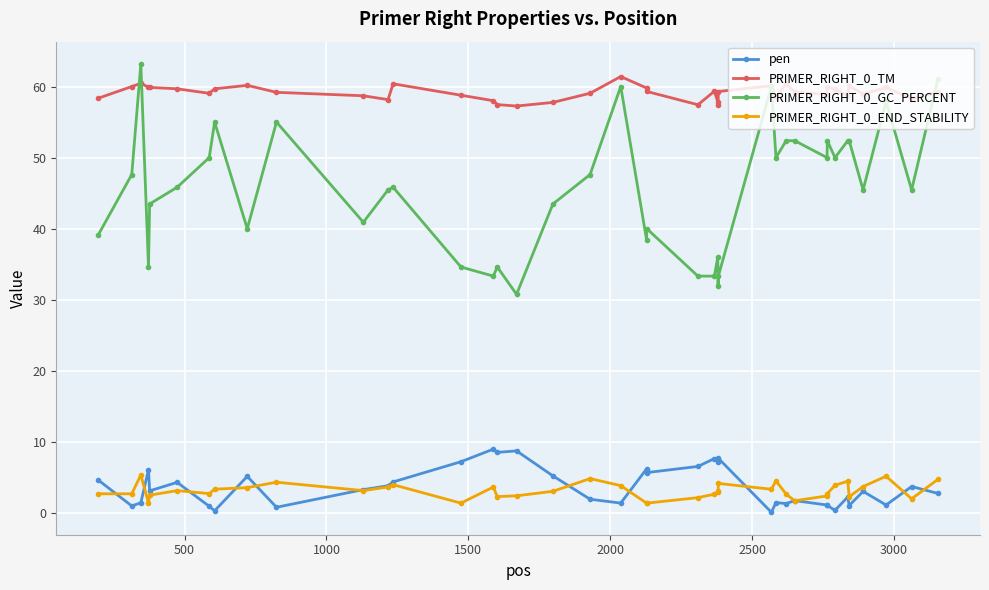

What is the maximum value shown in the chart?

63.2